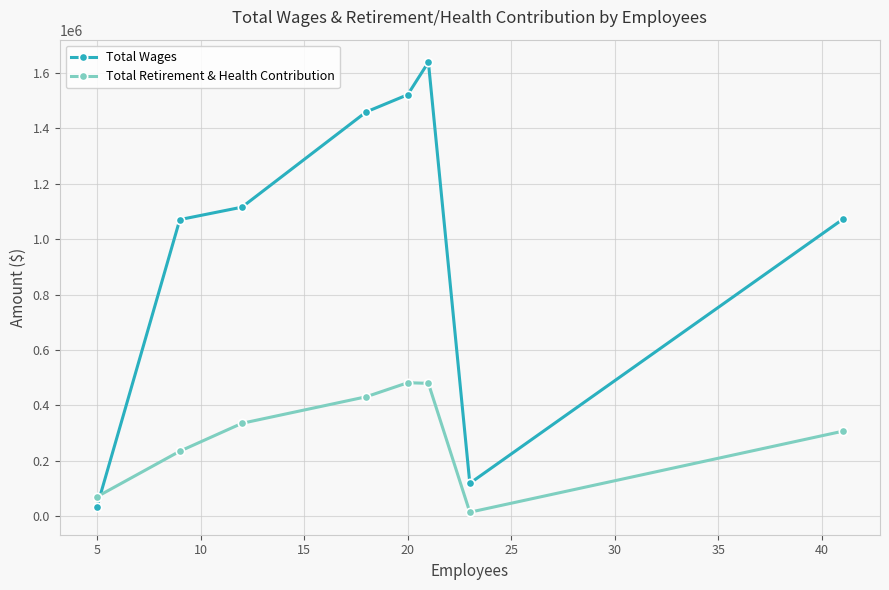

What is the difference between the maximum and minimum values in the Total Wages series?

1604667